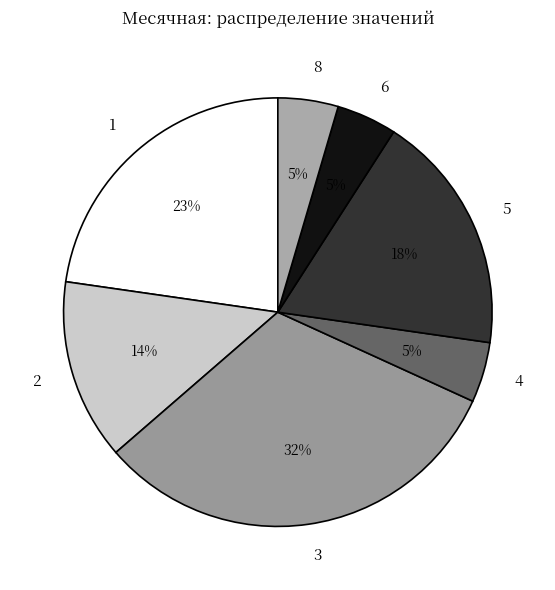

Is there a majority slice in this chart?

No